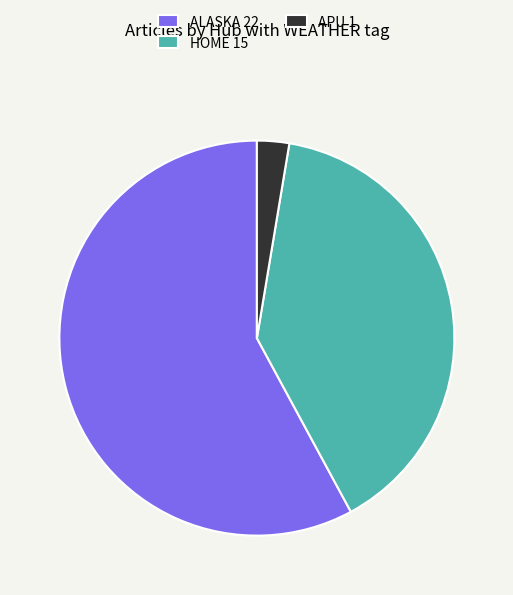

Approximately how many times larger is the value at ALASKA 22 compared to APU 1?

22.0